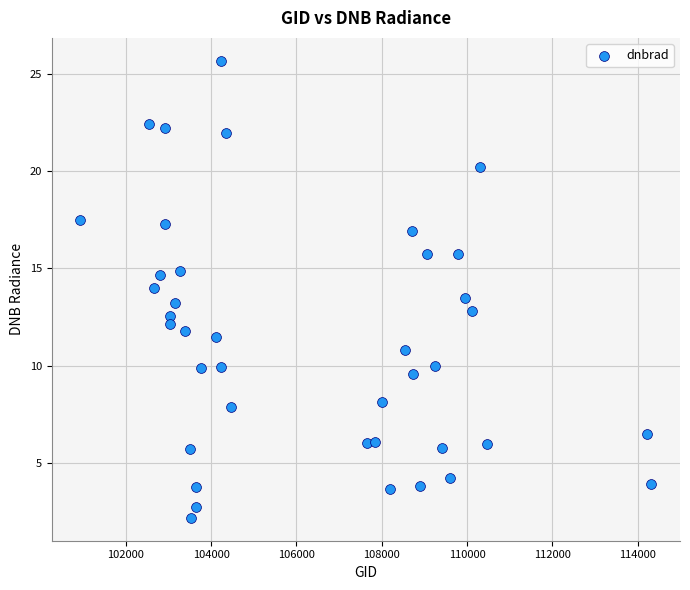

What is the range of X values (max minus min)?

13394.0